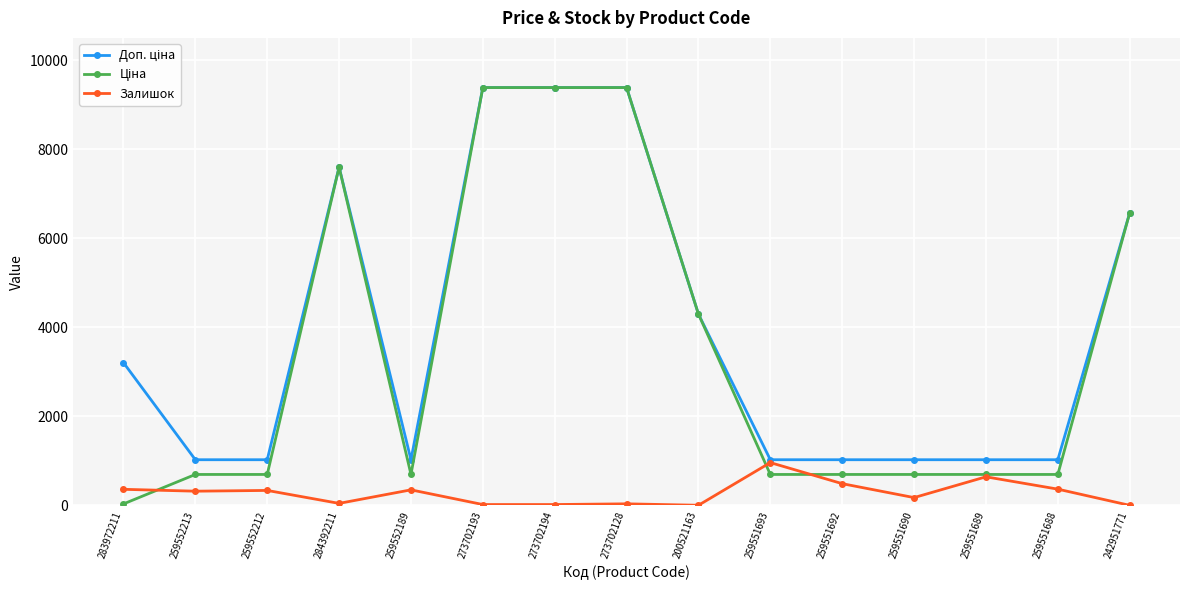

At which label does Залишок first exceed 318?

283972211